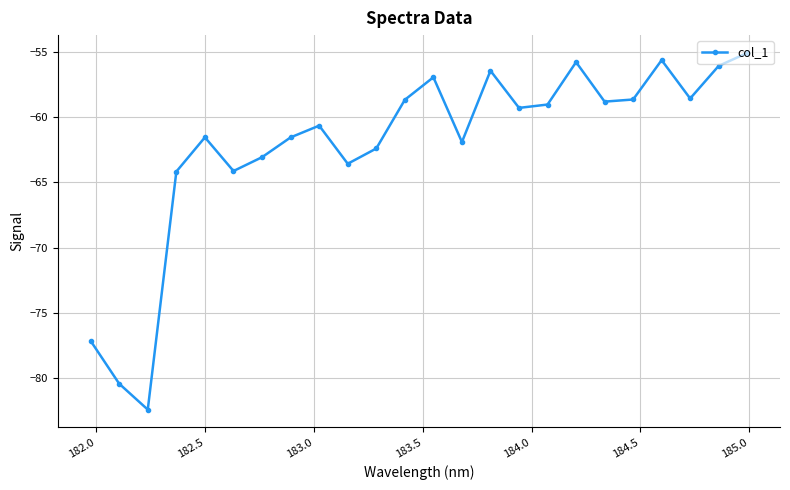

What is the difference between the second highest and second lowest values?

24.8